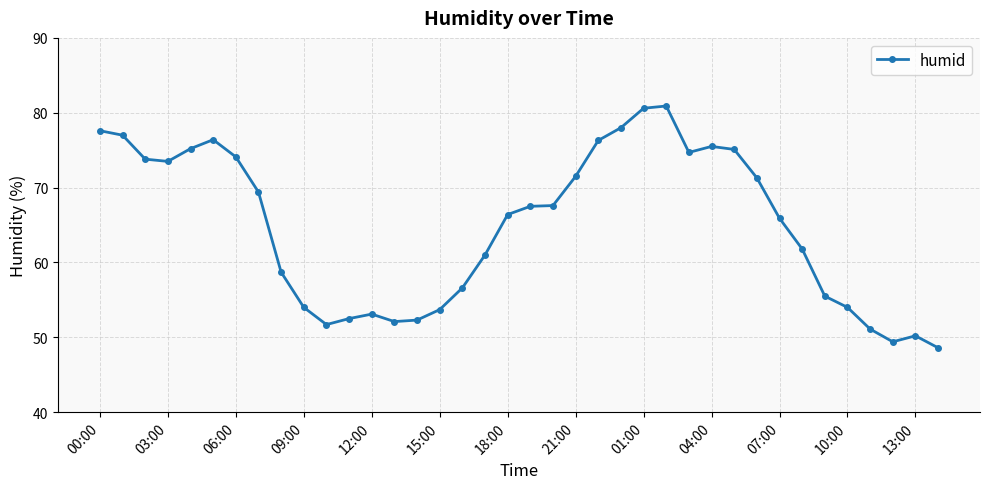

What is the sum of all values?

2464.6